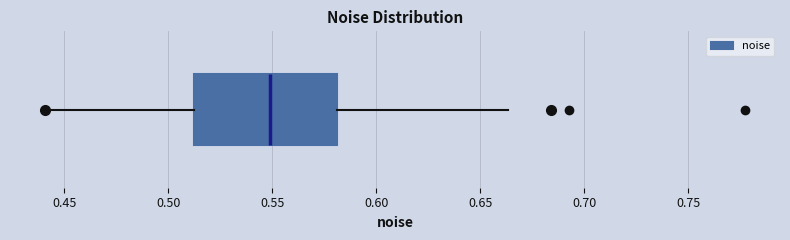

Where is the left edge of the box on the x-axis? The values are not printed on the chart, so give them approximately, as read against the axis.

0.510